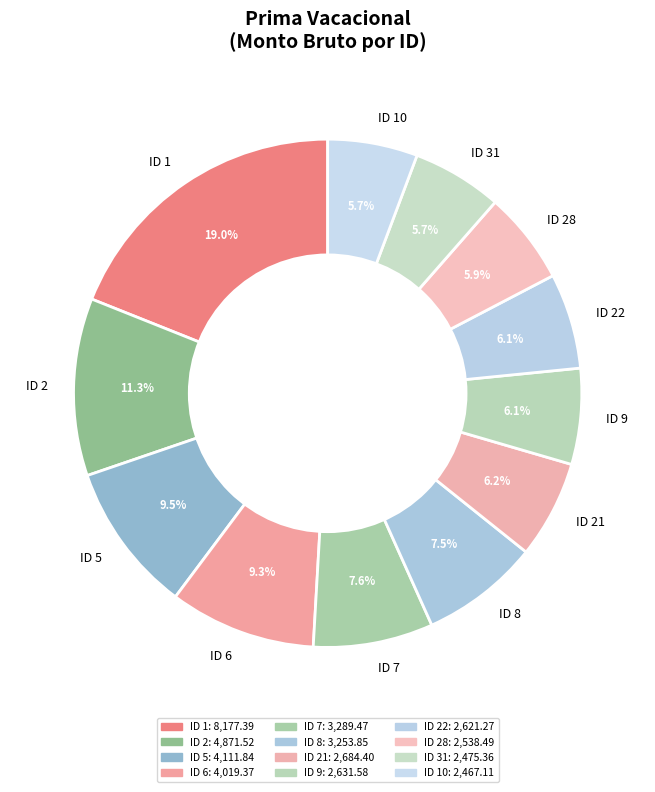

Which slice is the largest?

ID 1